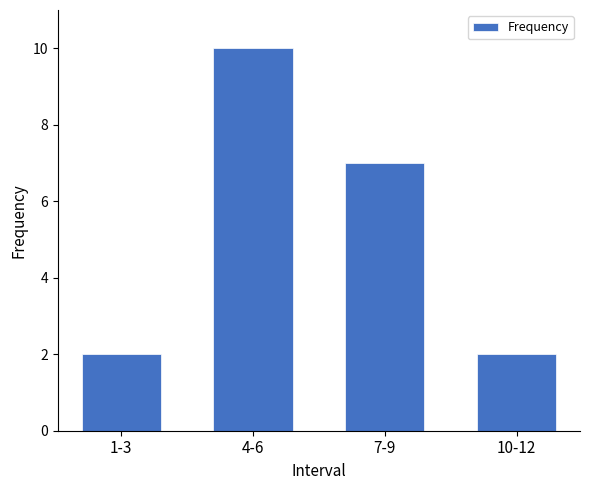

Reading left to right, transcribe all the data shown in this chart.

1-3=2	4-6=10	7-9=7	10-12=2